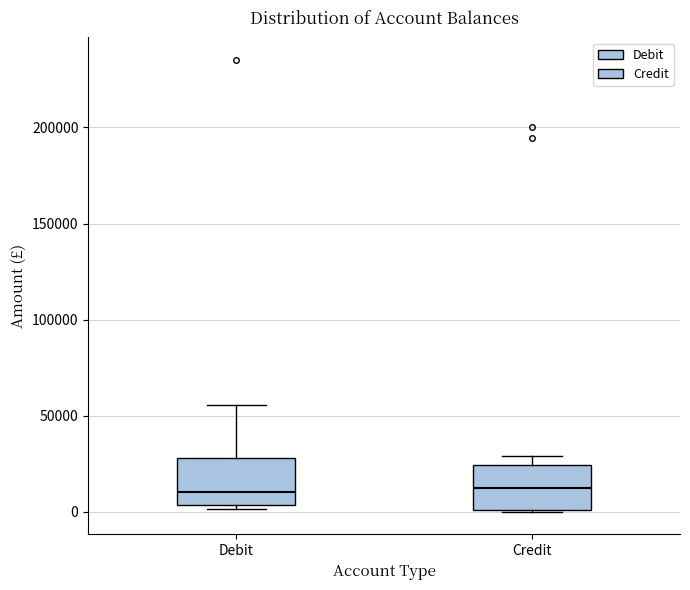

Reading left to right, transcribe this box plot: for each box, give where its median line is, the range the box spans, and where its two whiskers end, as read against the y-axis. The values are not printed on the chart, so give them approximately, as read against the axis.

Debit: median 10000, box 5000 to 30000, whiskers 0 to 55000
Credit: median 10000, box 0 to 25000, whiskers 0 to 30000